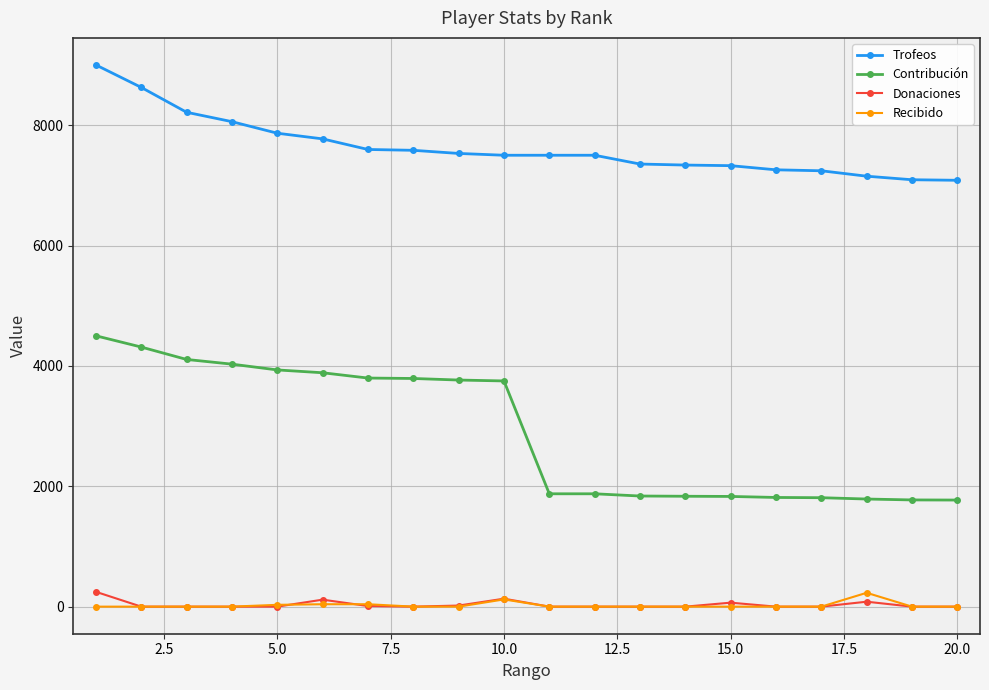

What are all the series names shown in the legend?

Trofeos, Contribución, Donaciones, Recibido